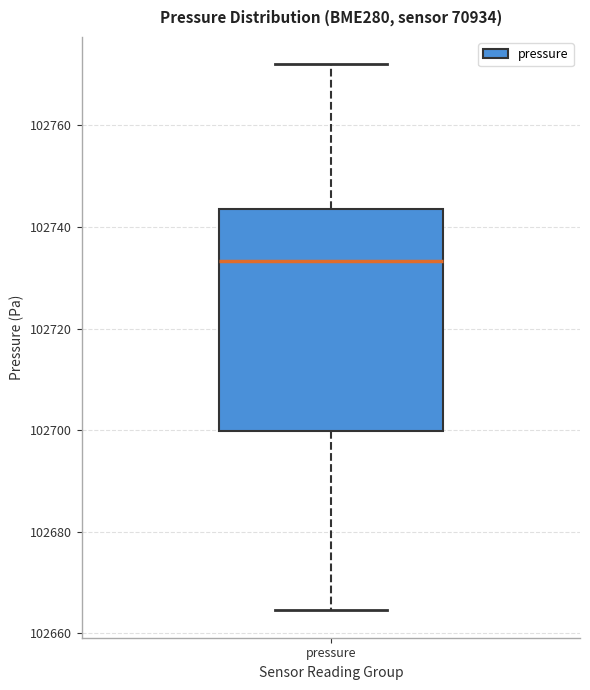

Transcribe this box plot: give where the median line is, the range the box spans, and where the two whiskers end, as read against the y-axis. The values are not printed on the chart, so give them approximately, as read against the axis.

median 102734, box 102700 to 102744, whiskers 102664 to 102772